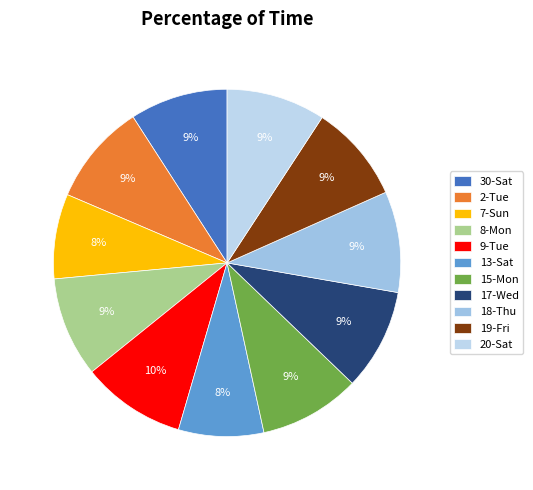

To the nearest percent, what is the combined percentage of 30-Sat and 9-Tue?

19%